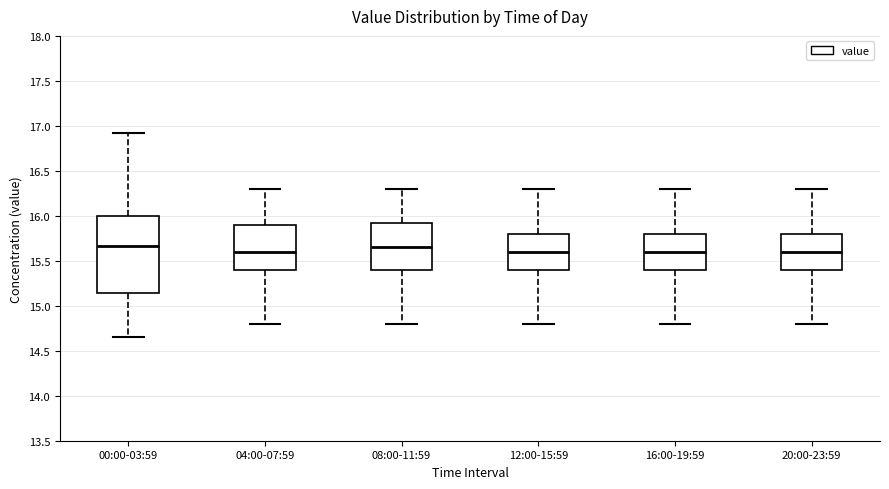

Which box is the tallest, from its lower edge to its upper edge?

00:00-03:59